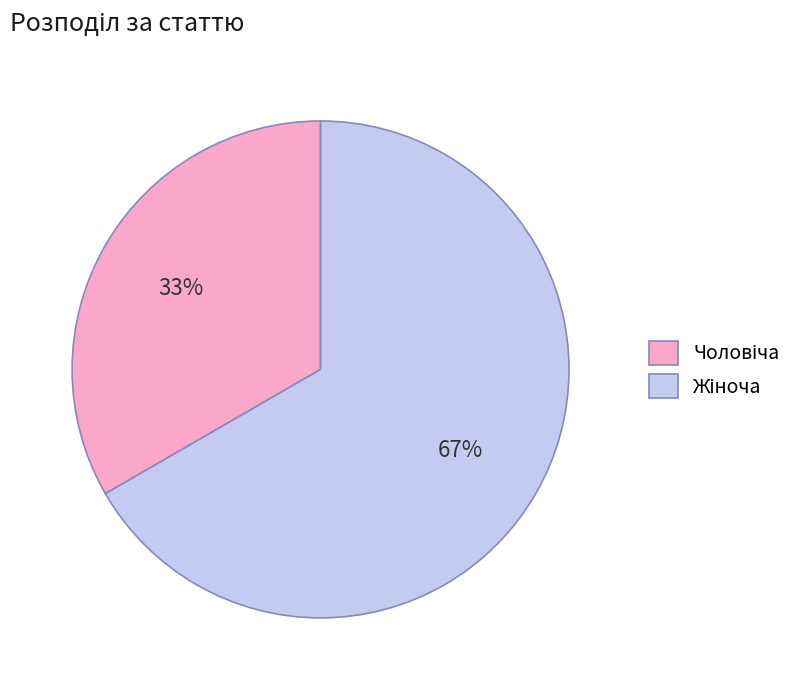

To the nearest percent, what is the average slice percentage?

50%